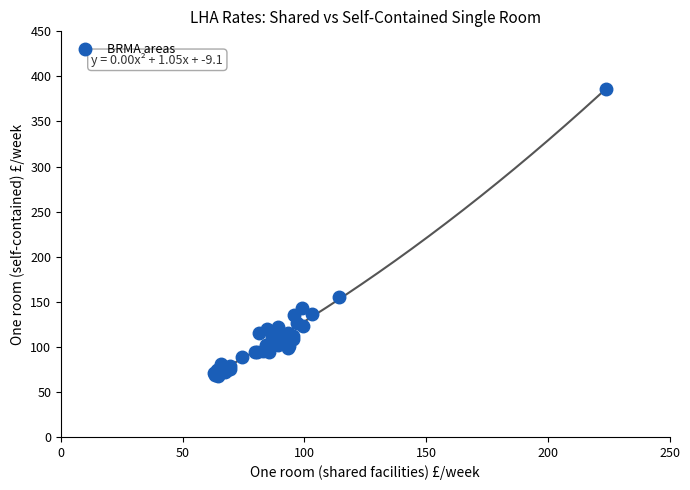

What Y value in the scatter plot is closest to 227?

154.8